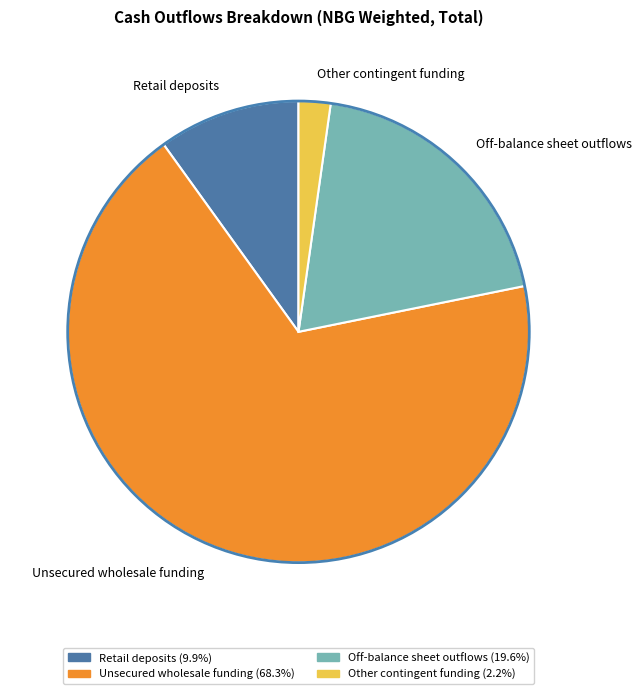

Which has a higher value, Off-balance sheet outflows or Retail deposits?

Off-balance sheet outflows